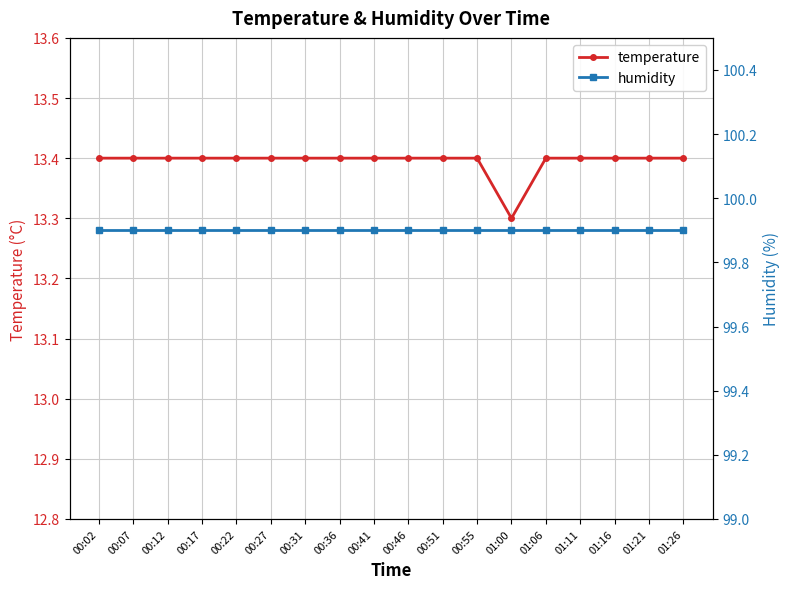

Is it true that temperature equals 13.4 at 00:02?

True